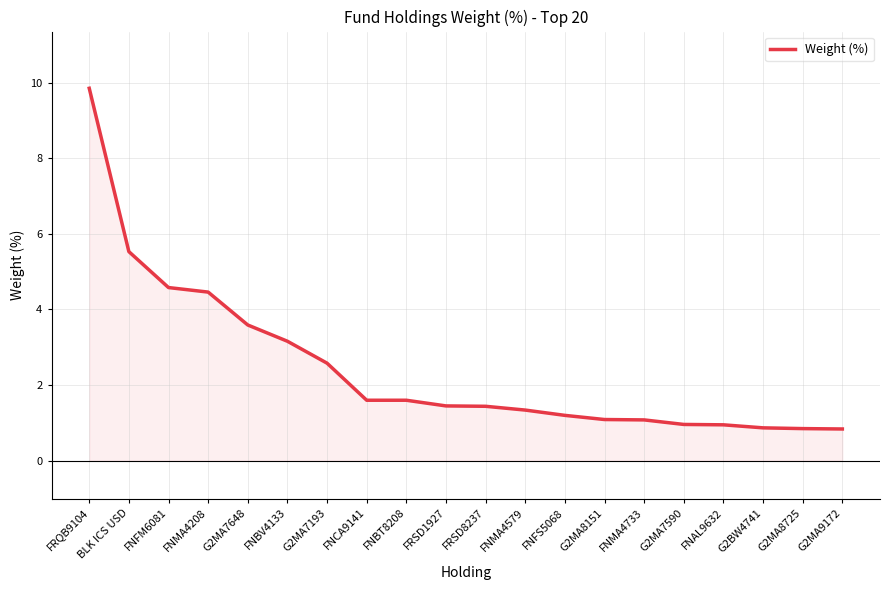

What is the minimum value shown in the chart?

0.8